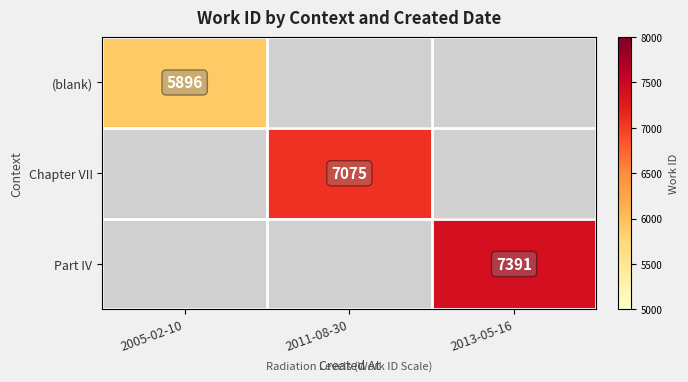

The Chapter VII series shows 12162 at 2011-08-30. True or false?

False